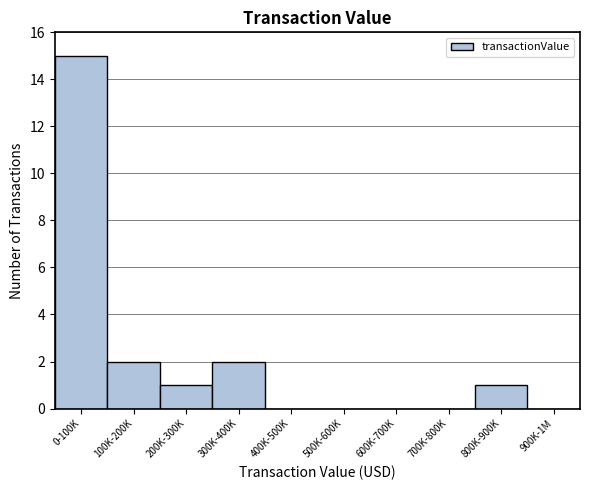

Reading left to right, list all the values displayed in this chart.

0-100K=15	100K-200K=2	200K-300K=1	300K-400K=2	400K-500K=0	500K-600K=0	600K-700K=0	700K-800K=0	800K-900K=1	900K-1M=0